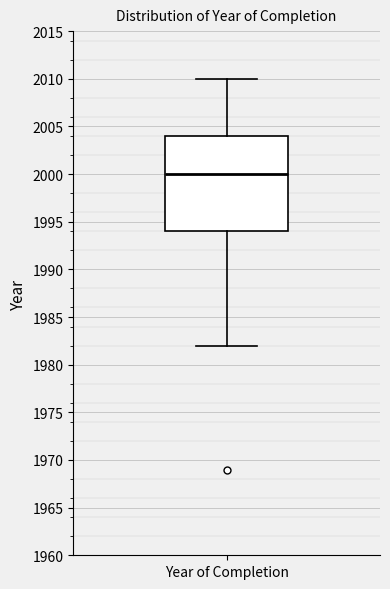

Where does the lower whisker of the box for Year of Completion end on the y-axis? The values are not printed on the chart, so give them approximately, as read against the axis.

1982